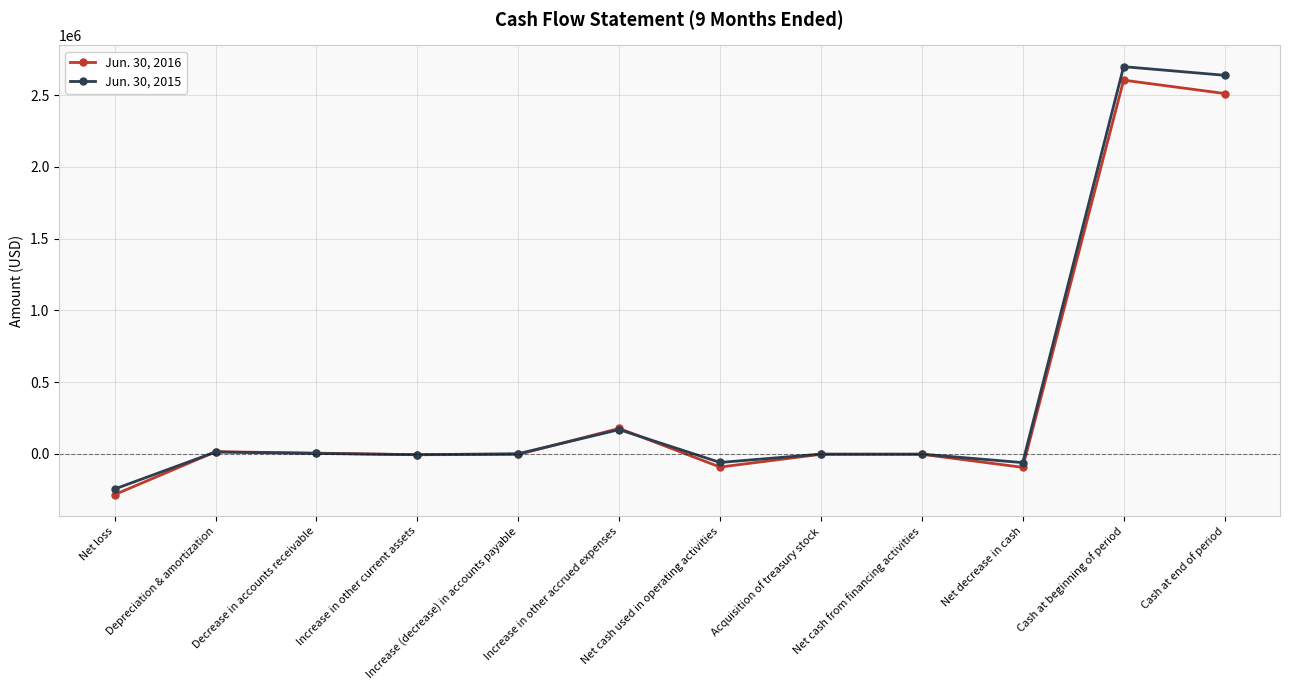

Is it true that Jun. 30, 2016 equals 2605000 at Cash at beginning of period?

True